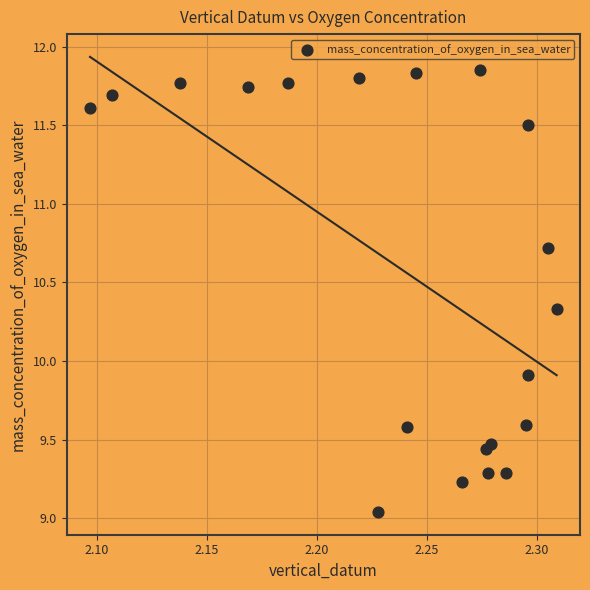

What Y value in the scatter plot is closest to 10?

9.9